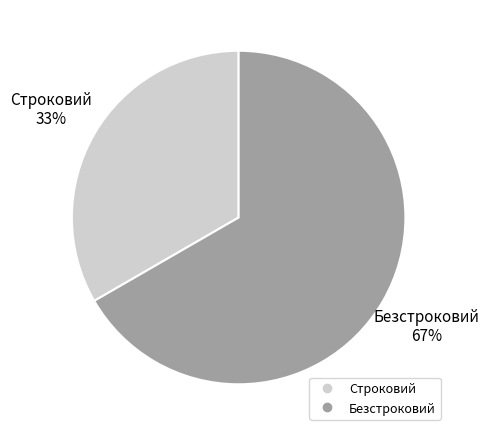

Count the number of slices in the pie.

2